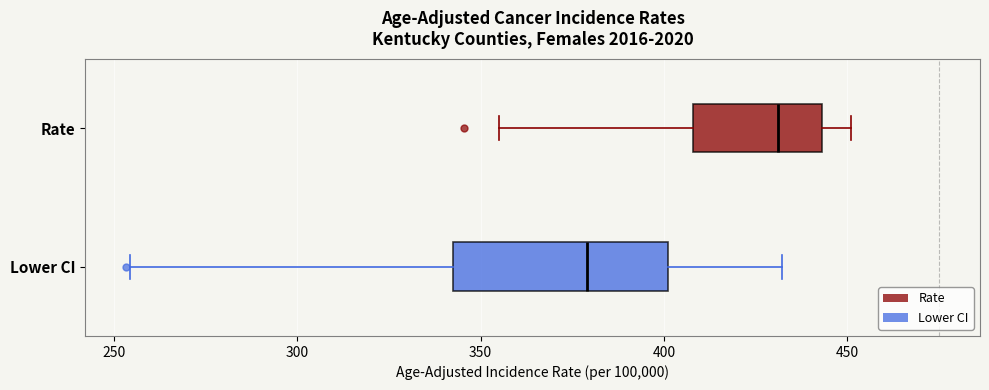

Reading bottom to top, transcribe this box plot: for each box, give where its median line is, the range the box spans, and where its two whiskers end, as read against the x-axis. The values are not printed on the chart, so give them approximately, as read against the axis.

Lower CI: median 380, box 345 to 400, whiskers 255 to 430
Rate: median 430, box 410 to 445, whiskers 355 to 450